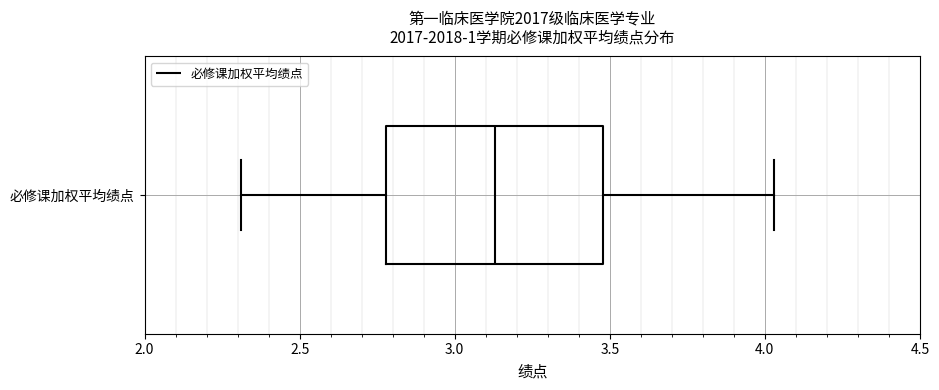

Transcribe this box plot: give where the median line is, the range the box spans, and where the two whiskers end, as read against the x-axis. The values are not printed on the chart, so give them approximately, as read against the axis.

median 3.15, box 2.80 to 3.50, whiskers 2.30 to 4.05